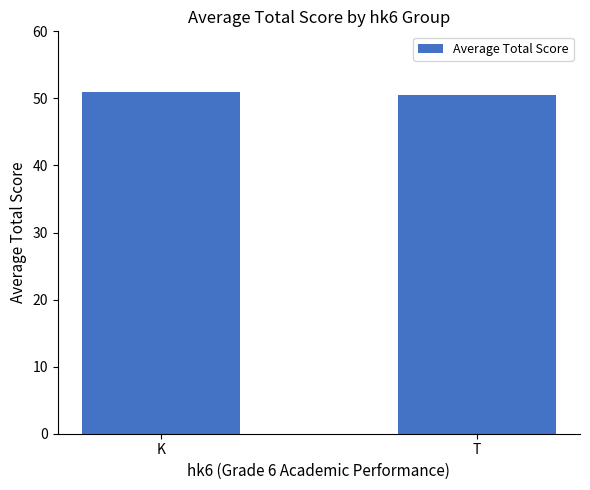

What is the smallest value displayed?

50.6